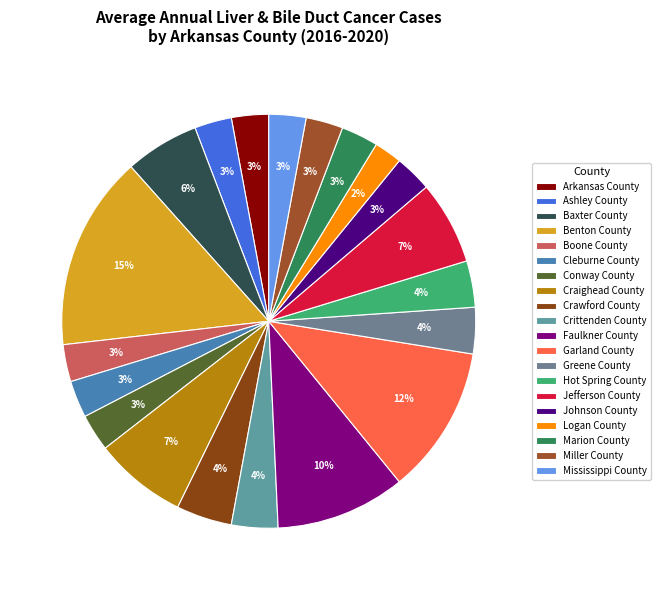

Count the number of slices in the pie.

20